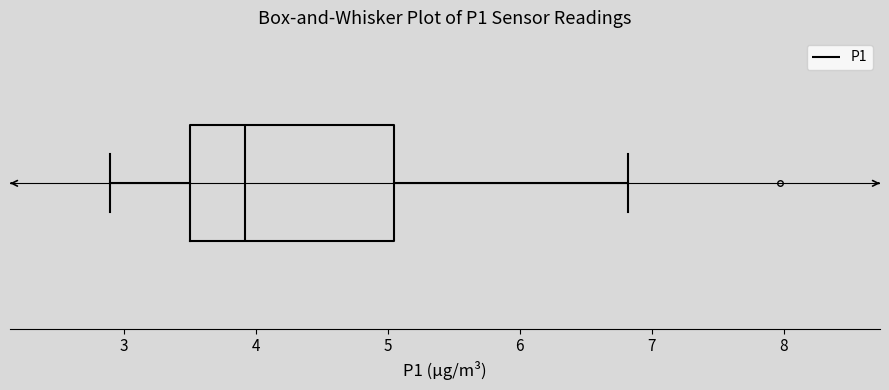

Transcribe this box plot: give where the median line is, the range the box spans, and where the two whiskers end, as read against the x-axis. The values are not printed on the chart, so give them approximately, as read against the axis.

median 3.9, box 3.5 to 5.0, whiskers 2.9 to 6.8